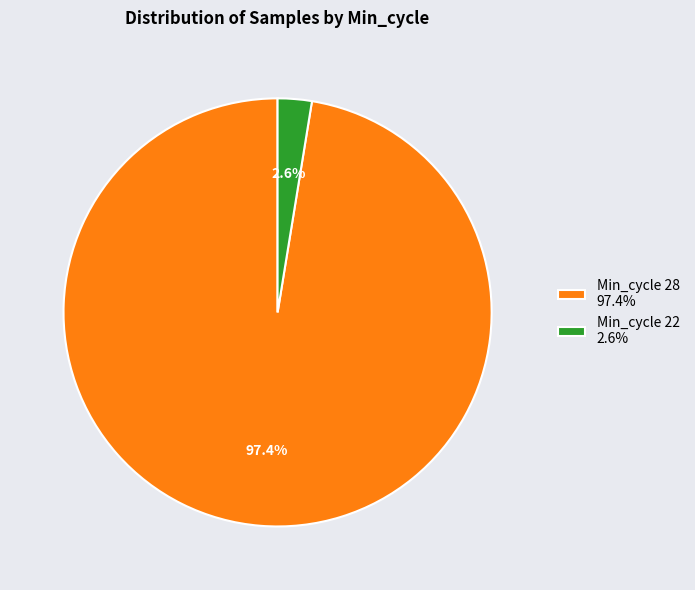

Which slice is the smallest?

Min_cycle 22 2.6%